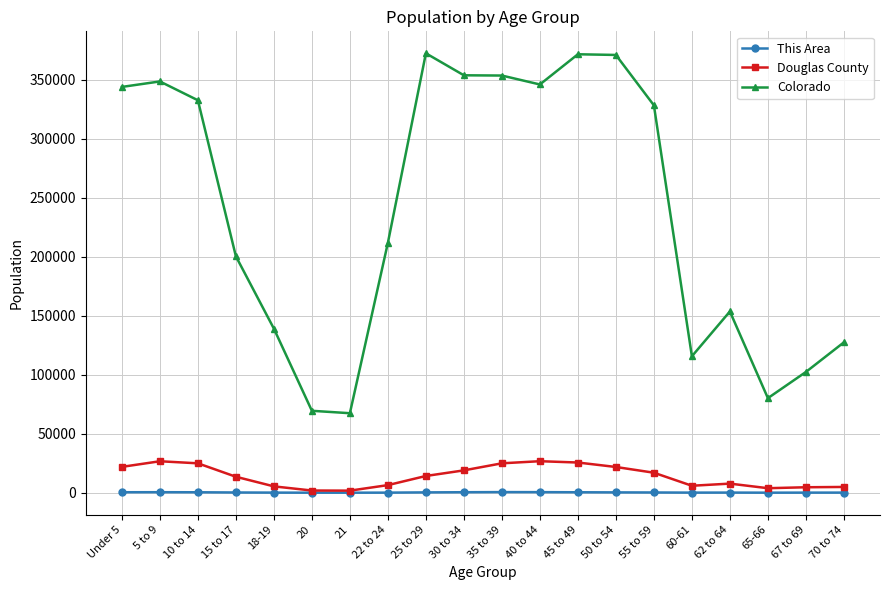

True or false: Colorado and This Area intersect in this chart.

False